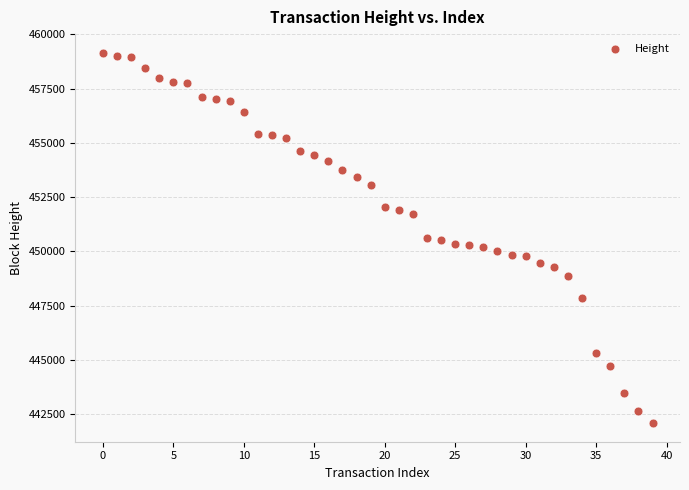

What is the range of Y values (max minus min)?

17063